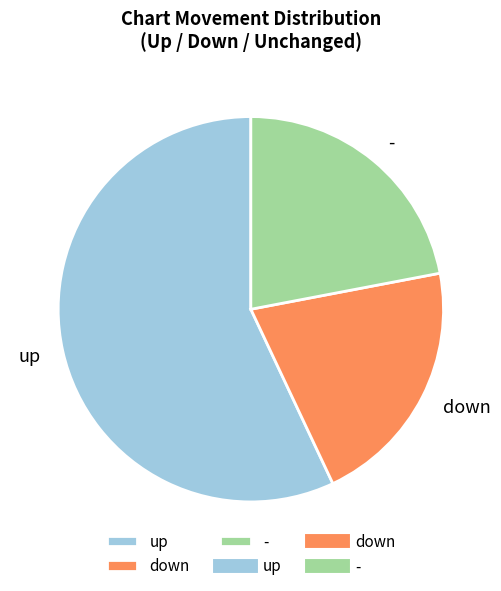

Does down account for over 50% of the chart?

No